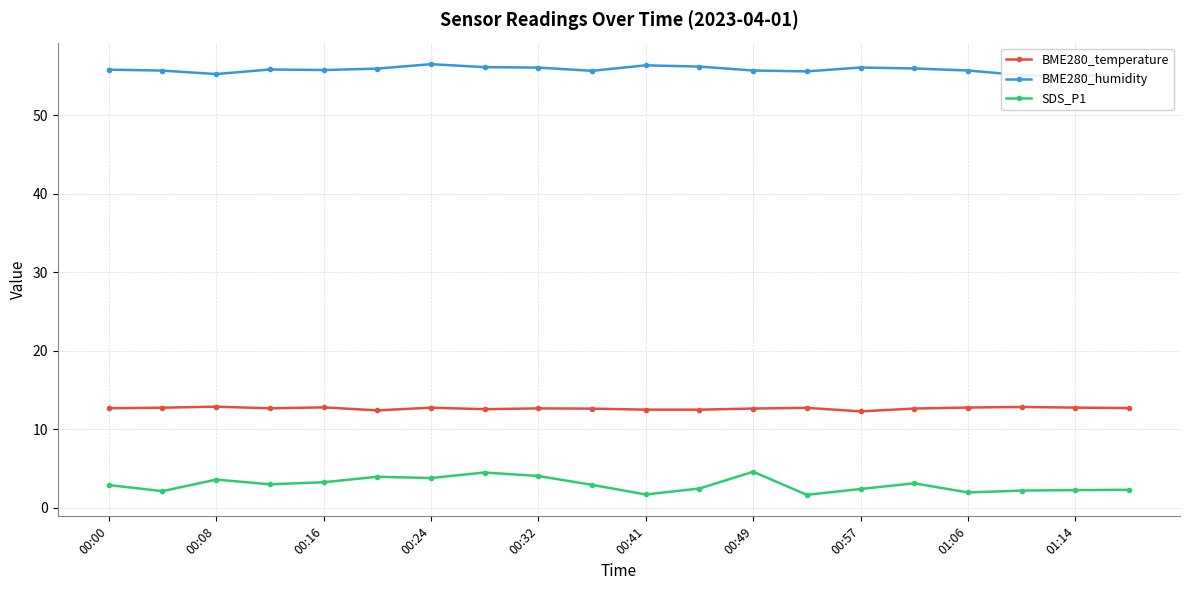

True or false: SDS_P1 and BME280_temperature cross at least once.

False